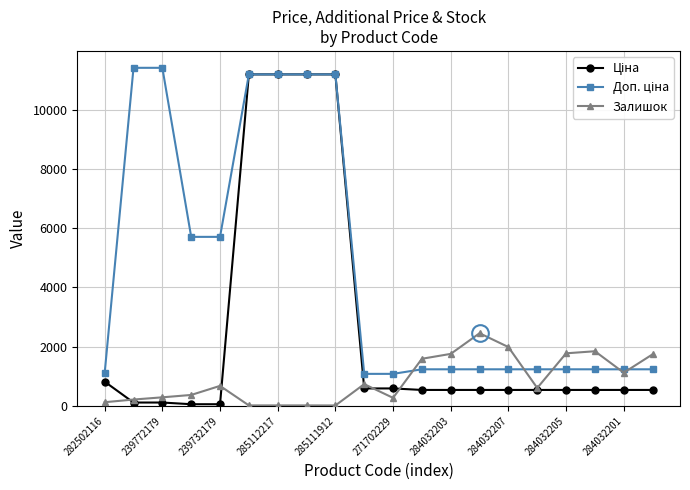

At how many categories does at least one series exceed 3365?

8